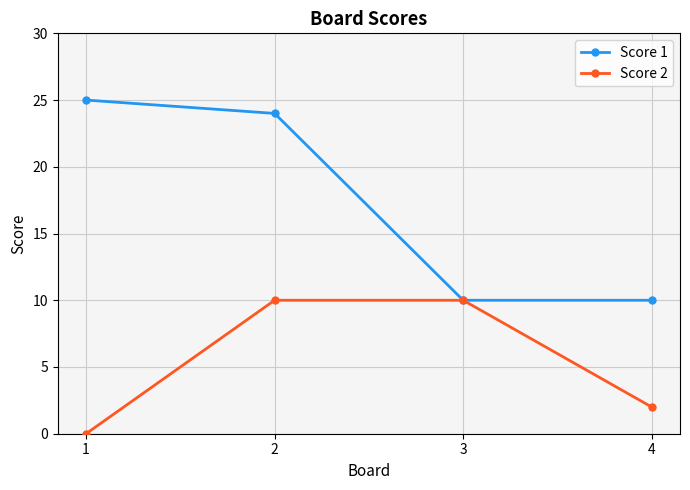

True or false: Score 2 has more than 2 interior local peaks.

False